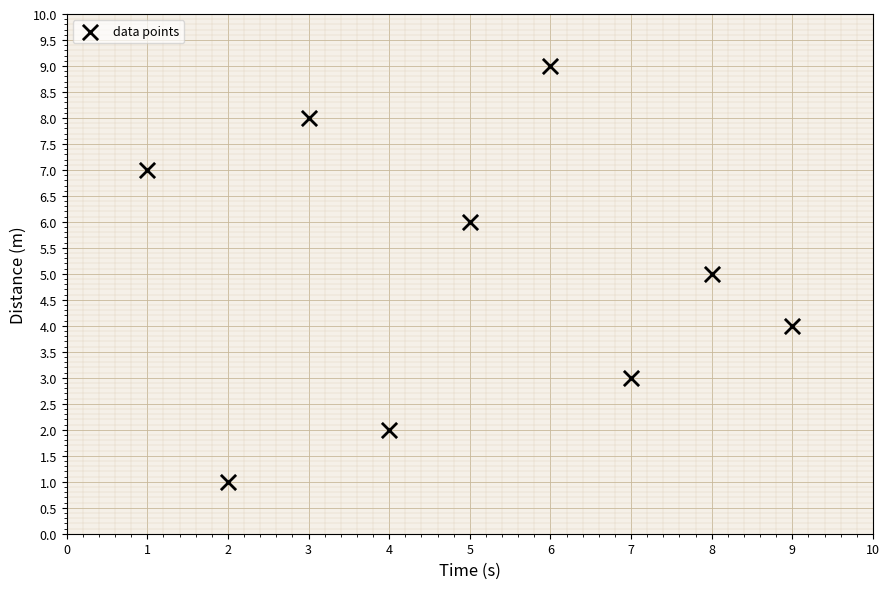

What is the range of Y values (max minus min)?

8